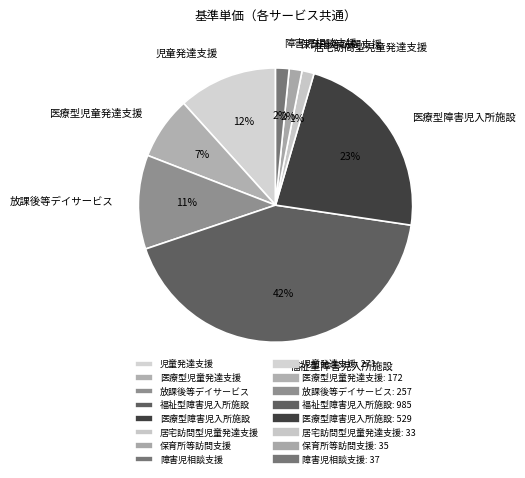

Is there any slice that represents more than half of the pie?

No